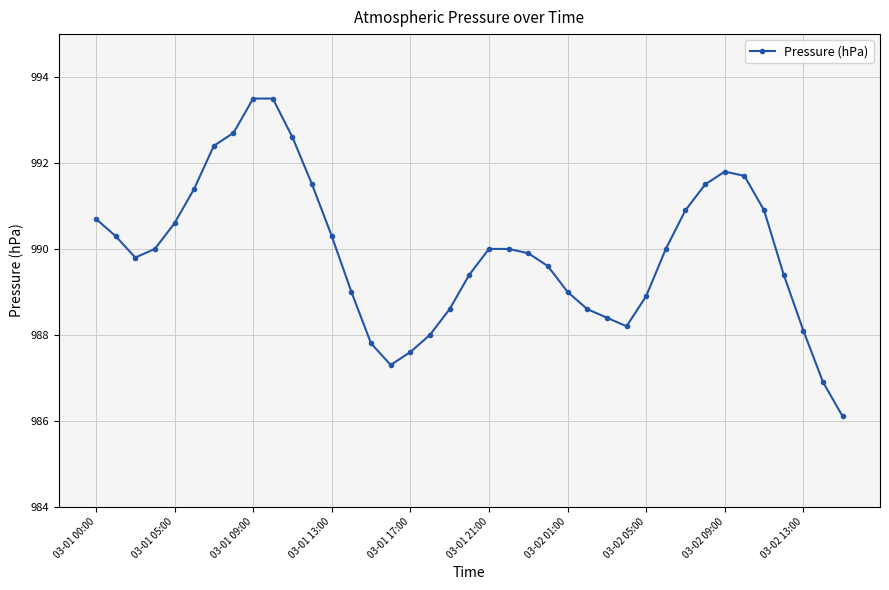

What is the greatest value displayed?

993.5